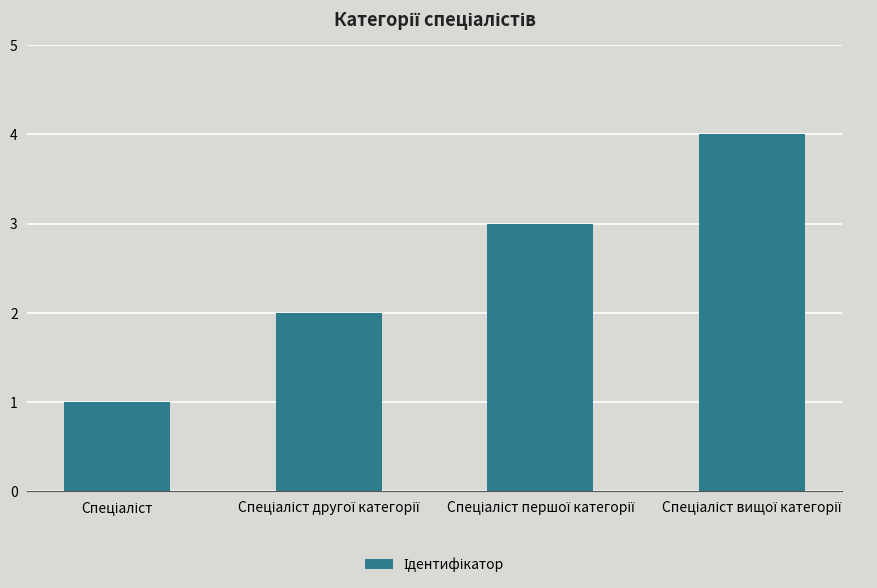

What is the maximum value shown in the chart?

4